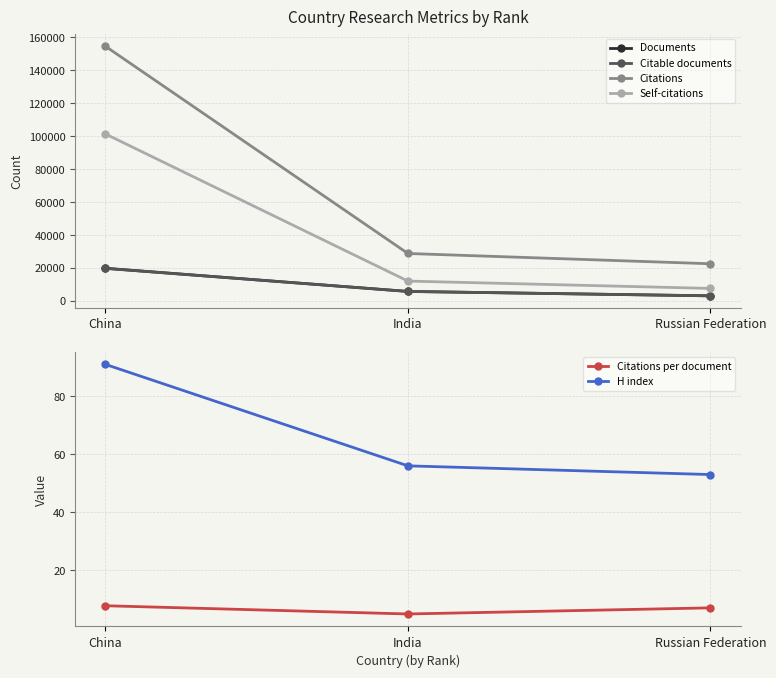

Which series has the largest total across all categories?

Citations